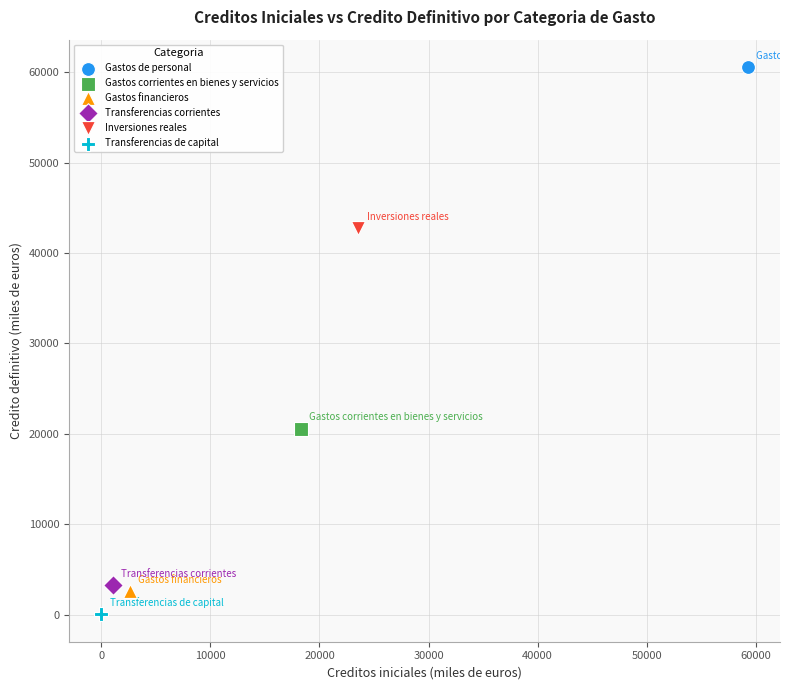

Which series contains the highest Y value?

Gastos de personal